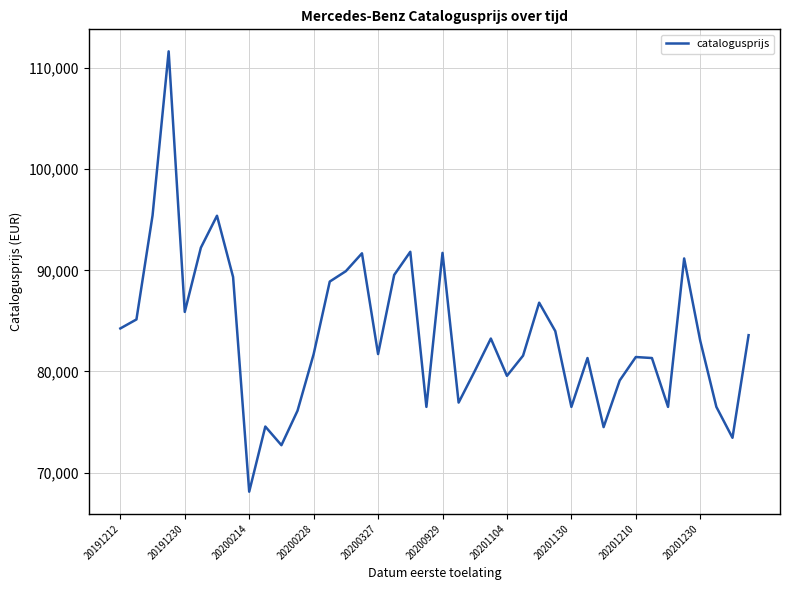

How many lines are shown in the chart?

1